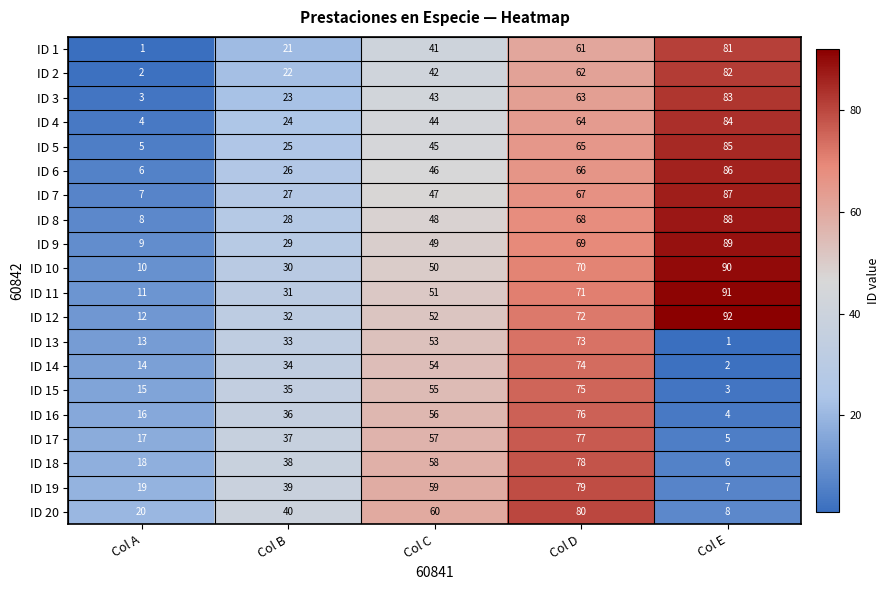

The value of ID 7 at Col B is 27. True or false?

True